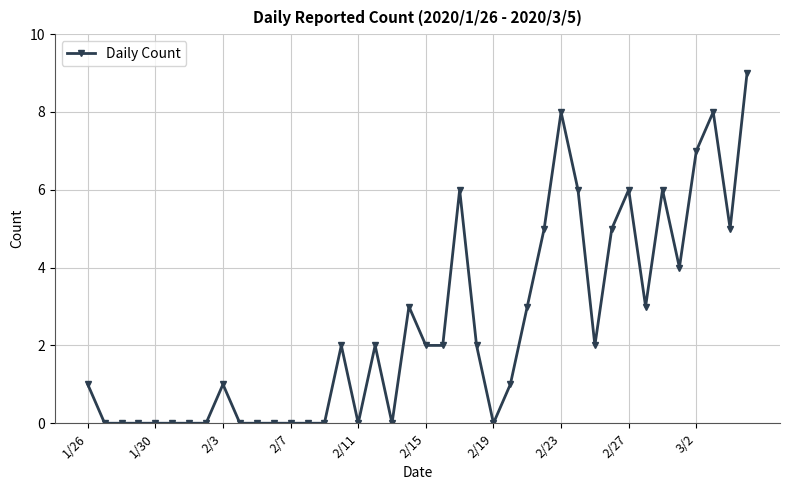

What is the greatest value displayed?

9